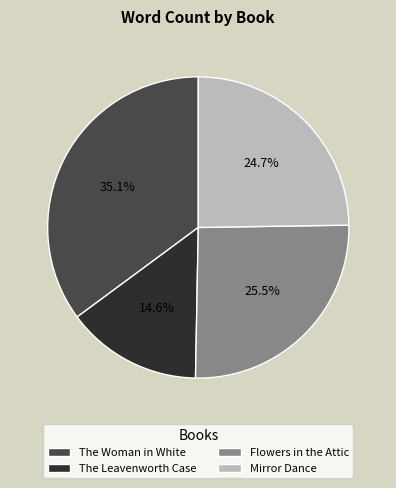

What is the ratio of the value at The Leavenworth Case to the value at The Woman in White?

0.4